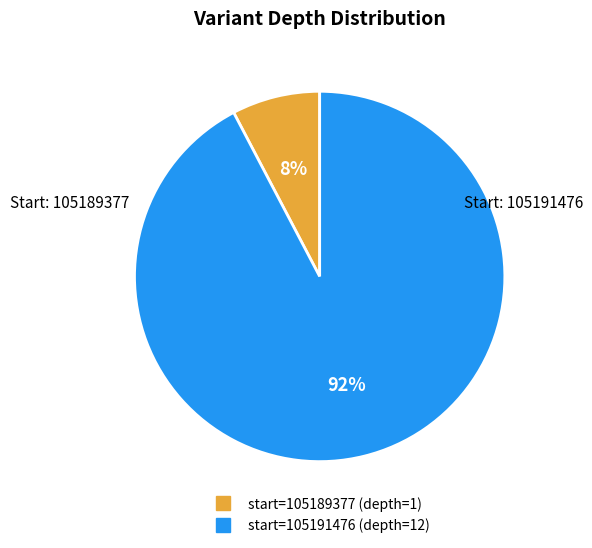

Count the number of slices in the pie.

2